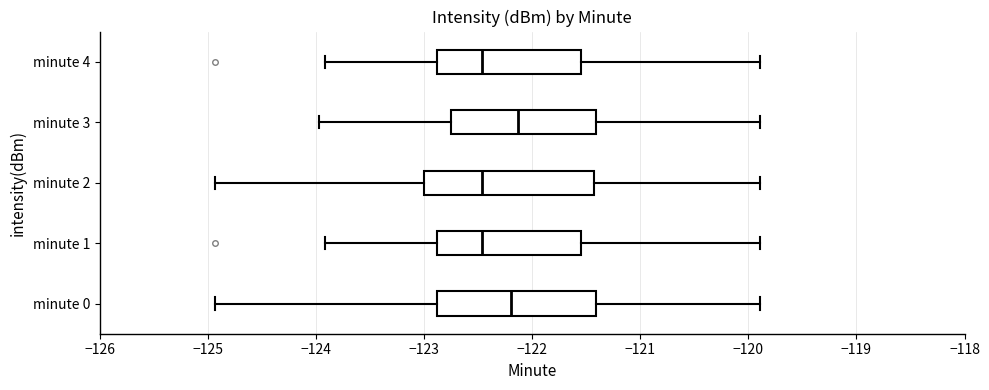

Reading bottom to top, read every box against the x-axis: the position of its median line, the range the box covers, and the ends of its whiskers. The values are not printed on the chart, so give them approximately, as read against the axis.

minute 0: median -122.2, box -122.9 to -121.4, whiskers -124.9 to -119.9
minute 1: median -122.5, box -122.9 to -121.6, whiskers -123.9 to -119.9
minute 2: median -122.5, box -123.0 to -121.4, whiskers -124.9 to -119.9
minute 3: median -122.1, box -122.7 to -121.4, whiskers -124.0 to -119.9
minute 4: median -122.5, box -122.9 to -121.6, whiskers -123.9 to -119.9